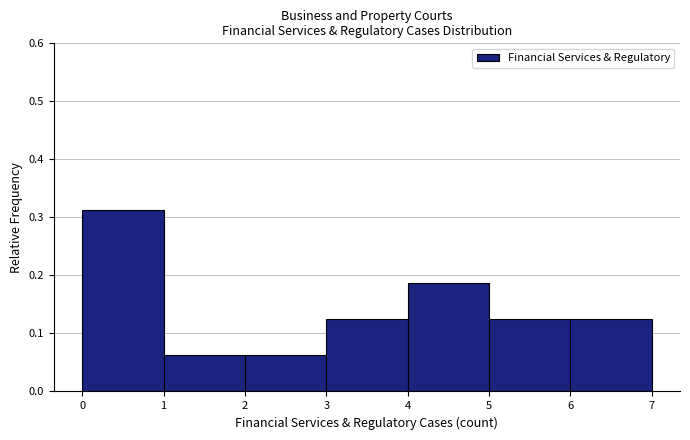

Which range on the x-axis has the tallest bar?

0 to 1